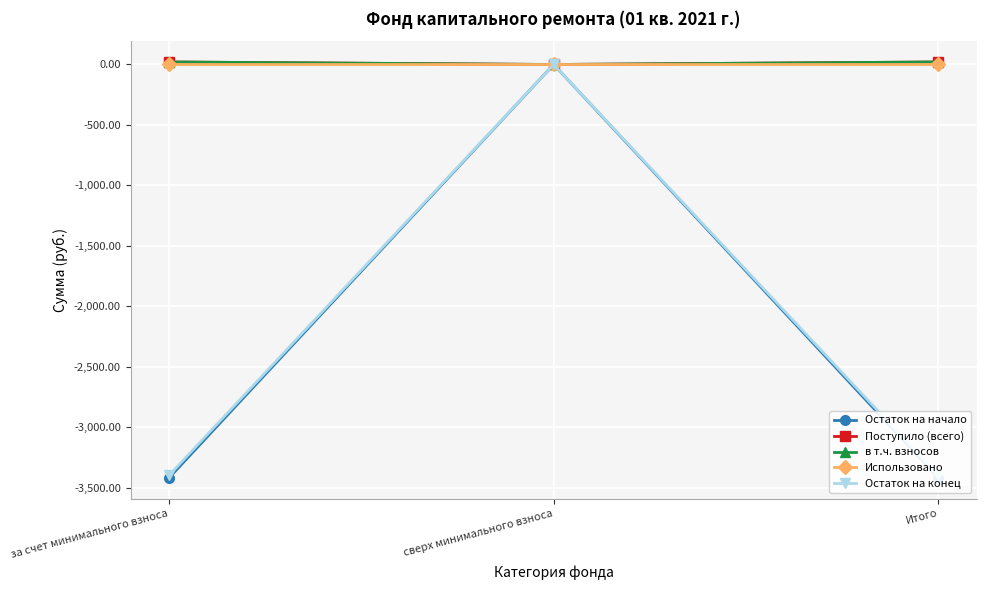

What is the label of the 2nd point from the left?

сверх минимального взноса